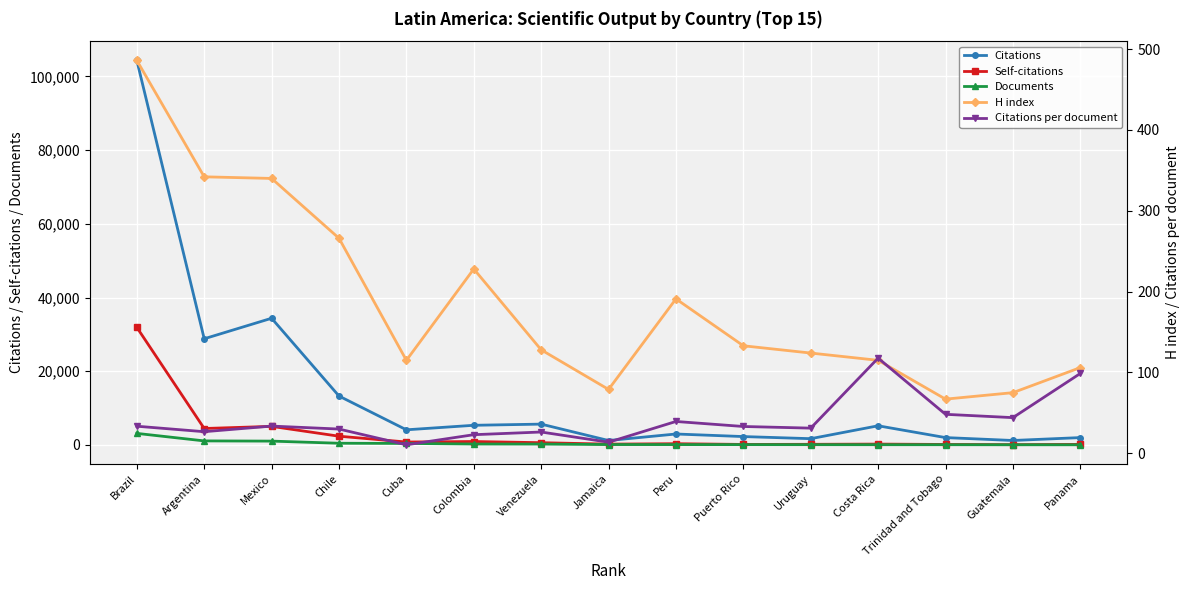

True or false: Self-citations and Citations per document intersect in this chart.

False